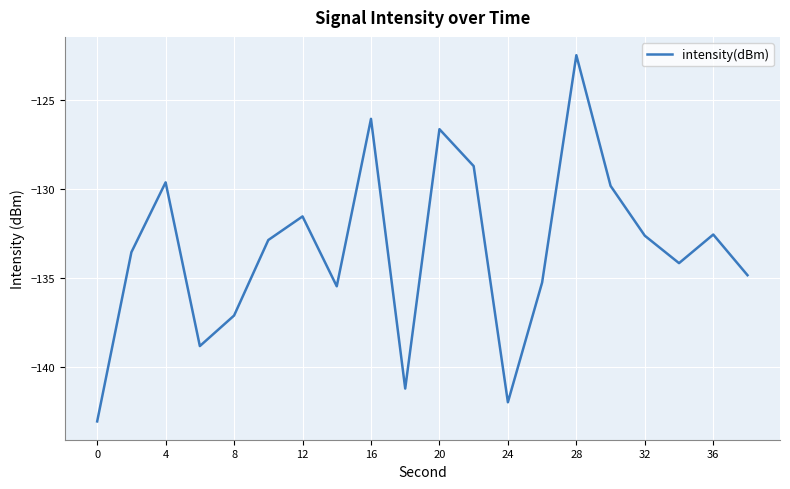

What is the difference between the maximum and minimum values?

20.6